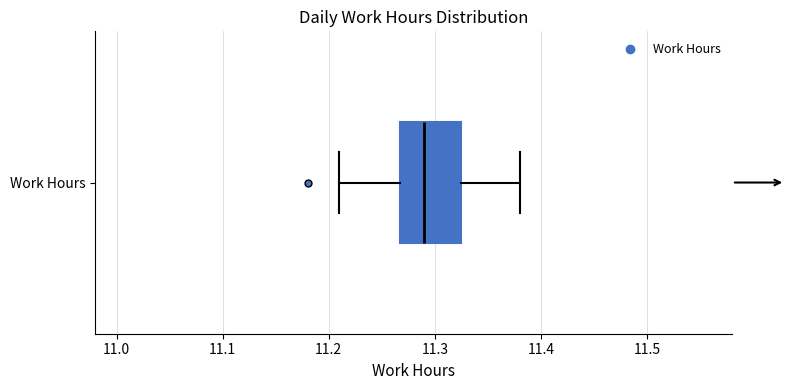

Transcribe this box plot: give where the median line is, the range the box spans, and where the two whiskers end, as read against the x-axis. The values are not printed on the chart, so give them approximately, as read against the axis.

median 11.29, box 11.27 to 11.33, whiskers 11.21 to 11.38